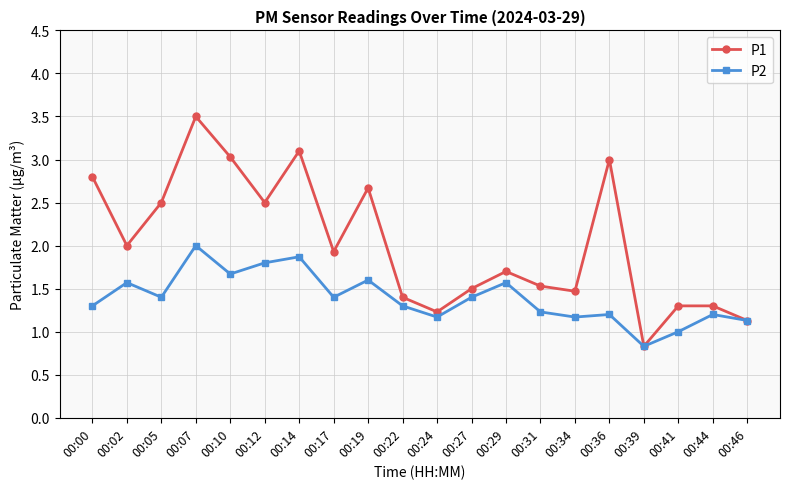

At which category does P2 reach its first local peak?

00:02